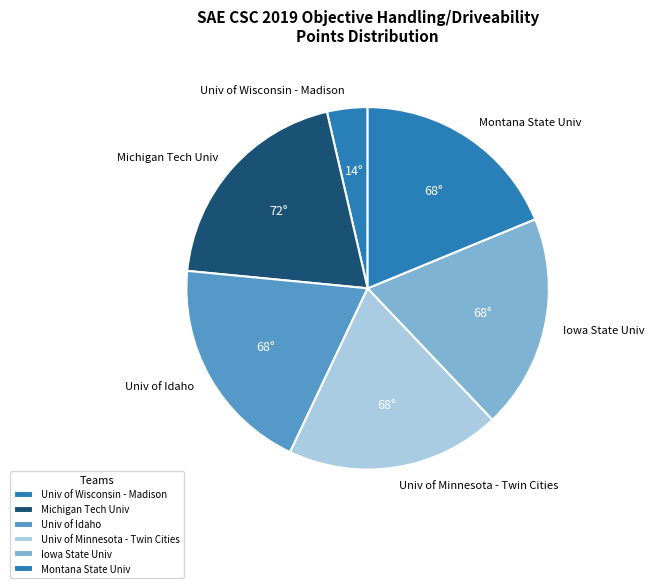

Do Univ of Minnesota - Twin Cities and Michigan Tech Univ together represent more than half of the pie?

No